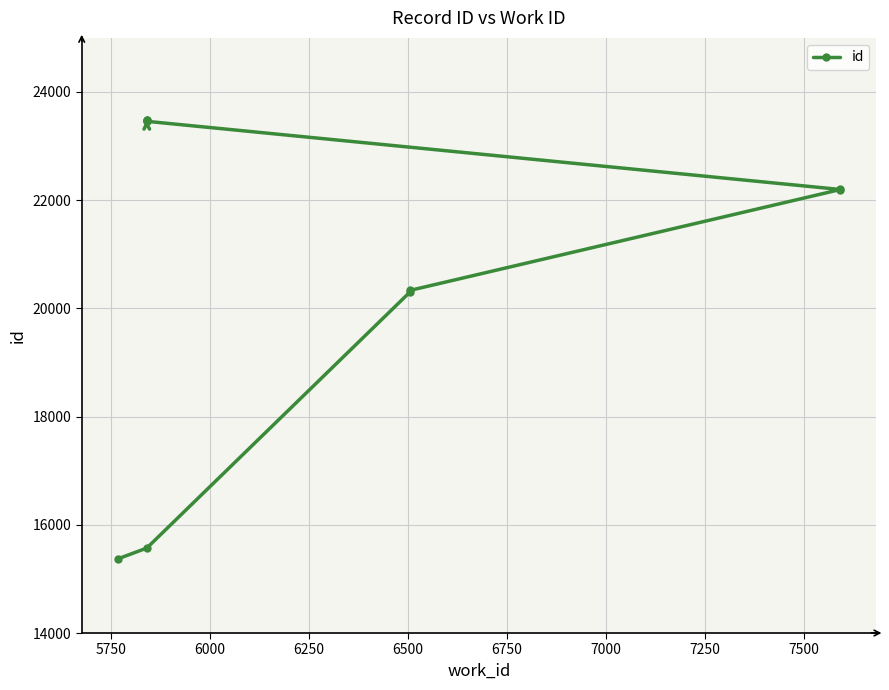

What is the ratio of the value at 6750 to the value at 5750?

1.4